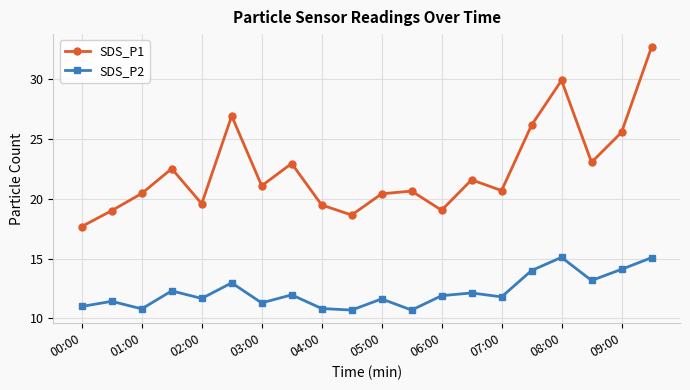

Which series has the largest range (max minus min)?

SDS_P1